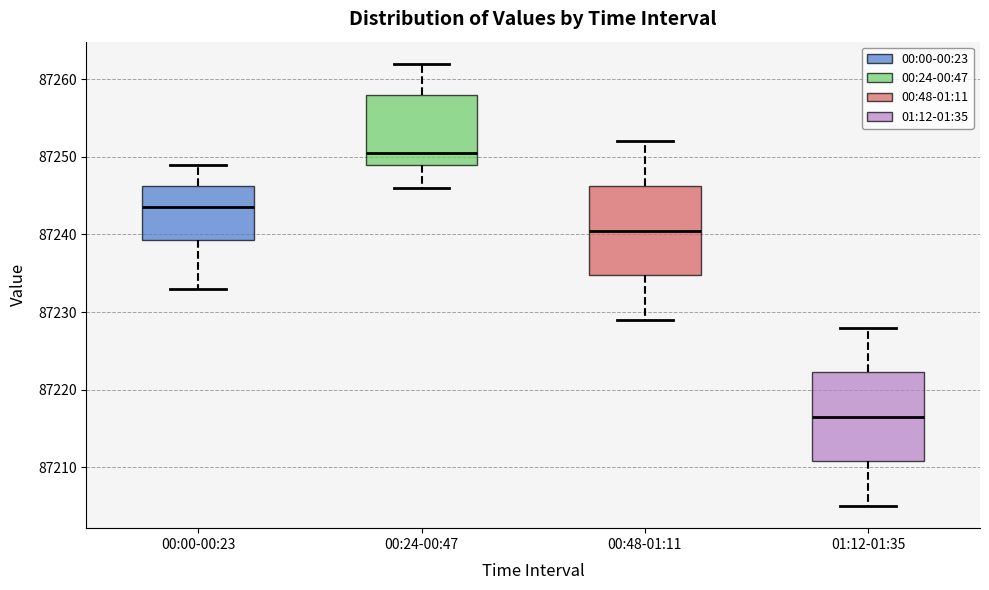

Reading left to right, transcribe this box plot: for each box, give where its median line is, the range the box spans, and where its two whiskers end, as read against the y-axis. The values are not printed on the chart, so give them approximately, as read against the axis.

00:00-00:23: median 87244, box 87239 to 87246, whiskers 87233 to 87249
00:24-00:47: median 87251, box 87249 to 87258, whiskers 87246 to 87262
00:48-01:11: median 87241, box 87235 to 87246, whiskers 87229 to 87252
01:12-01:35: median 87217, box 87211 to 87222, whiskers 87205 to 87228